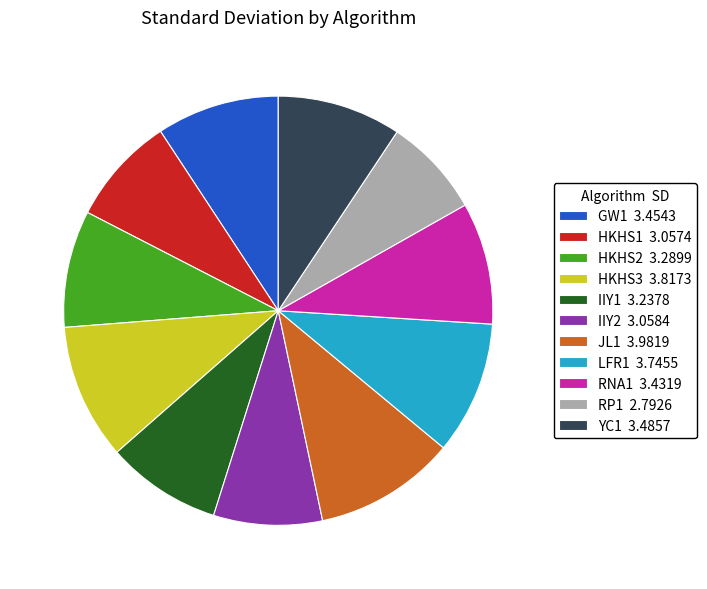

The JL1 slice represents 11% of the pie. True or false?

True